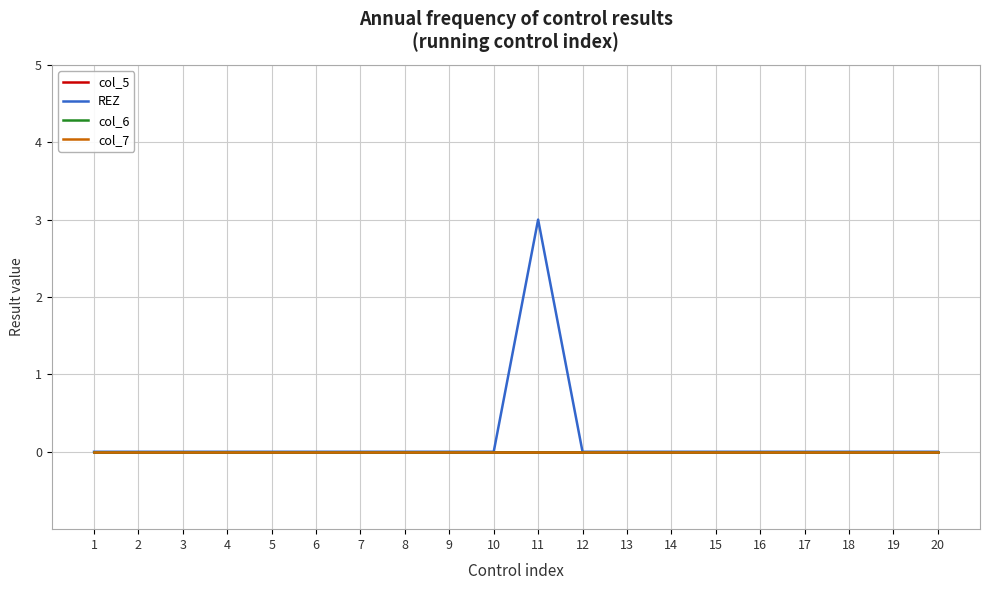

Does the chart have visible grid lines?

Yes